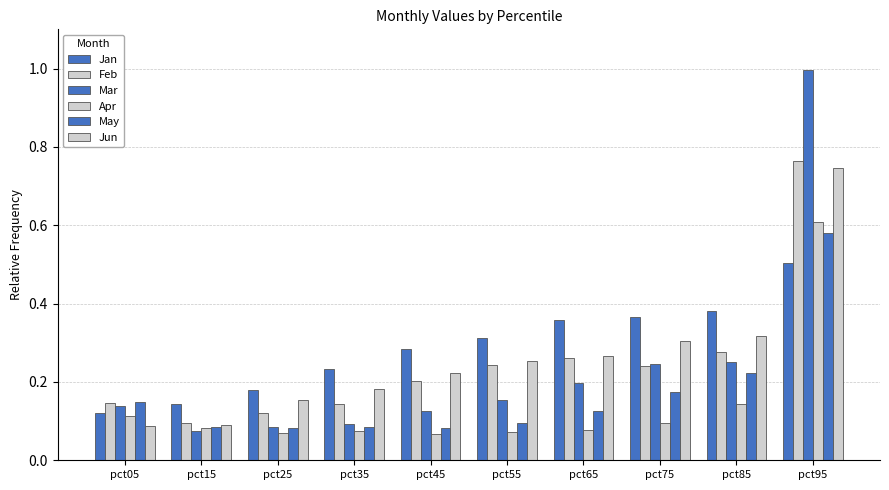

Between pct25 and pct65, which series saw the biggest shift?

Jan